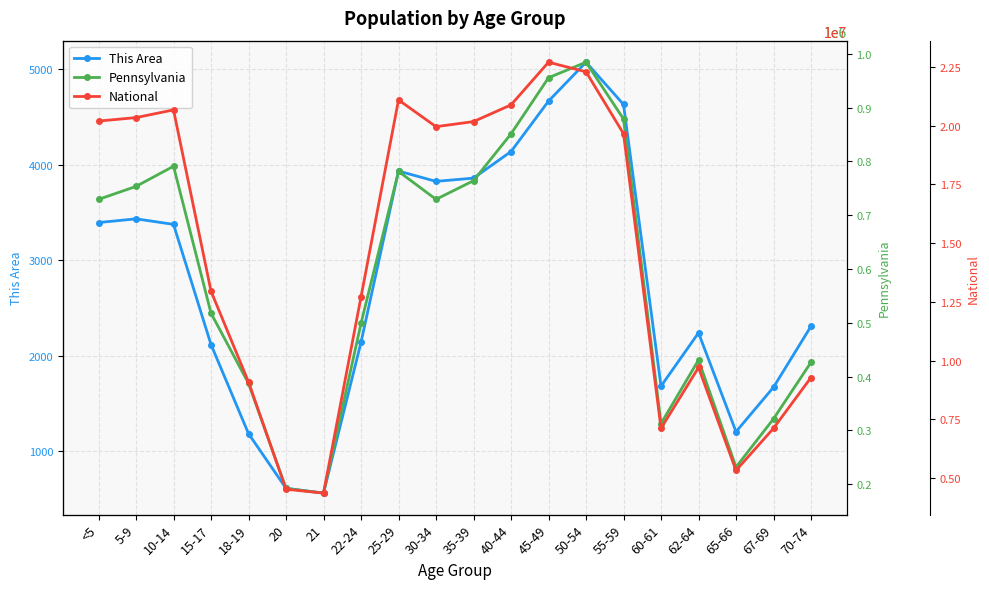

Reading right to left, extract all data points from this chart.

This Area: 70-74=2310	67-69=1672	65-66=1206	62-64=2241	60-61=1683	55-59=4631	50-54=5073	45-49=4666	40-44=4138	35-39=3860	30-34=3826	25-29=3934	22-24=2143	21=564	20=614	18-19=1186	15-17=2118	10-14=3376	5-9=3434	<5=3395
Pennsylvania: 70-74=426536	67-69=321379	65-66=231623	62-64=430721	60-61=312575	55-59=879048	50-54=984641	45-49=955763	40-44=851382	35-39=764287	30-34=729592	25-29=781527	22-24=498947	21=183257	20=191942	18-19=387235	15-17=517831	10-14=791151	5-9=753635	<5=729538
National: 70-74=9278166	67-69=7115361	65-66=5319902	62-64=9704197	60-61=7113727	55-59=19664805	50-54=22298125	45-49=22708591	40-44=20890964	35-39=20179642	30-34=19962099	25-29=21101849	22-24=12712576	21=4354294	20=4519129	18-19=9086089	15-17=12954254	10-14=20677194	5-9=20348657	<5=20201362